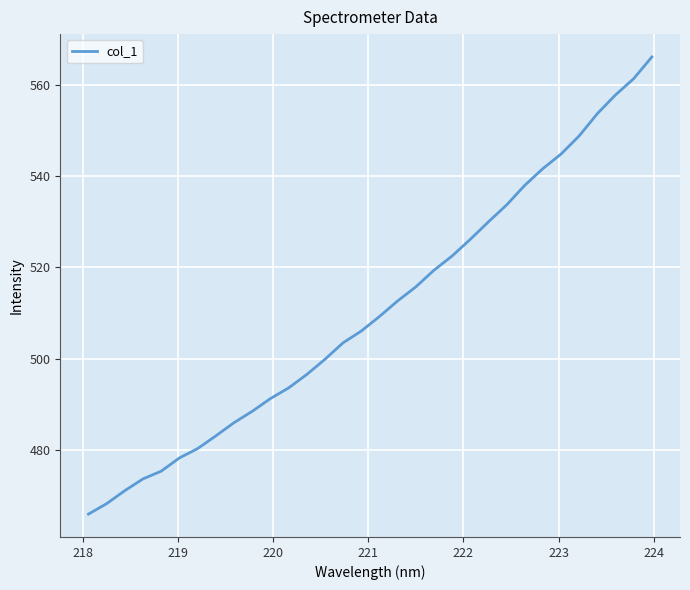

What is the greatest value displayed?

566.2